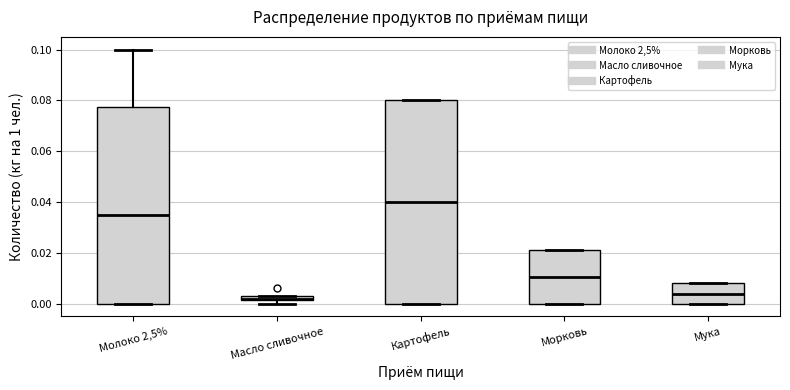

Which box is the tallest, from its lower edge to its upper edge?

Картофель